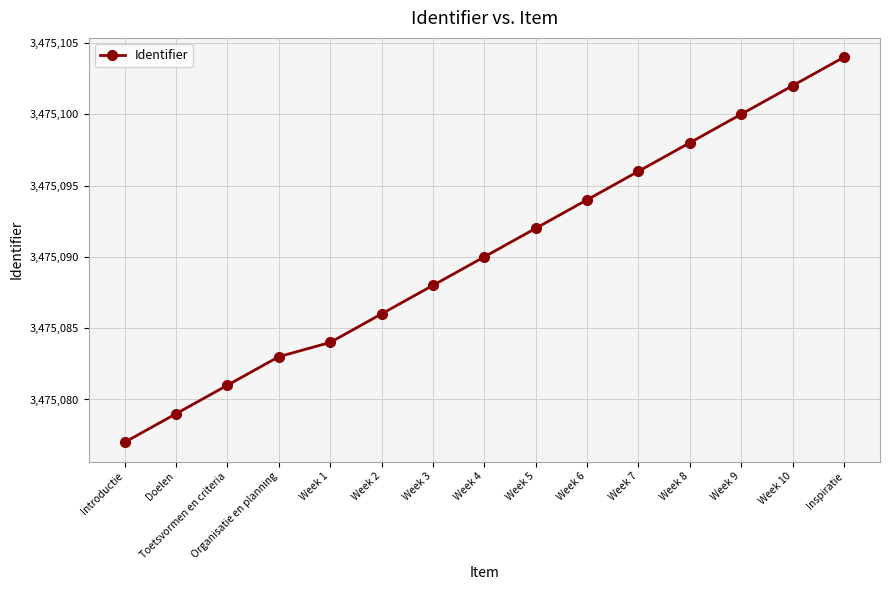

Rank the categories by value from highest to lowest.

Inspiratie, Week 10, Week 9, Week 8, Week 7, Week 6, Week 5, Week 4, Week 3, Week 2, Week 1, Organisatie en planning, Toetsvormen en criteria, Doelen, Introductie